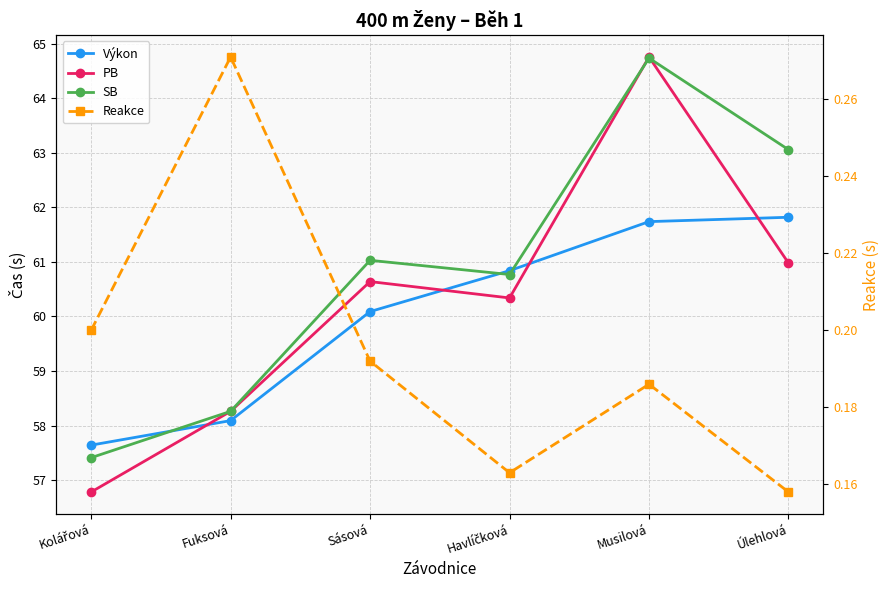

At which category does PB reach its first local valley?

Havlíčková